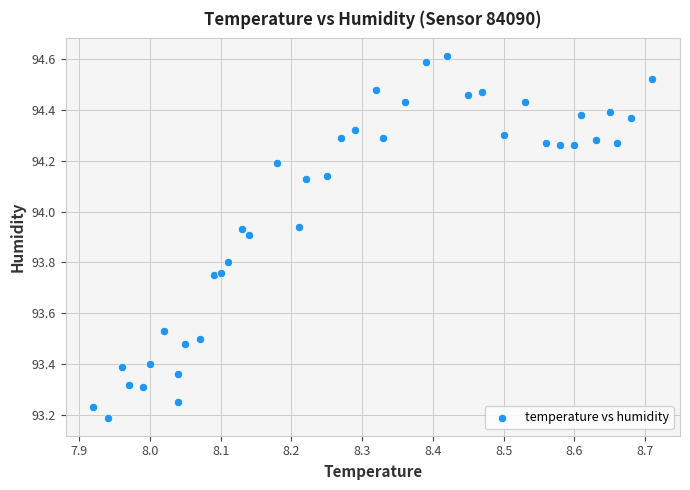

What is the range of X values (max minus min)?

0.8